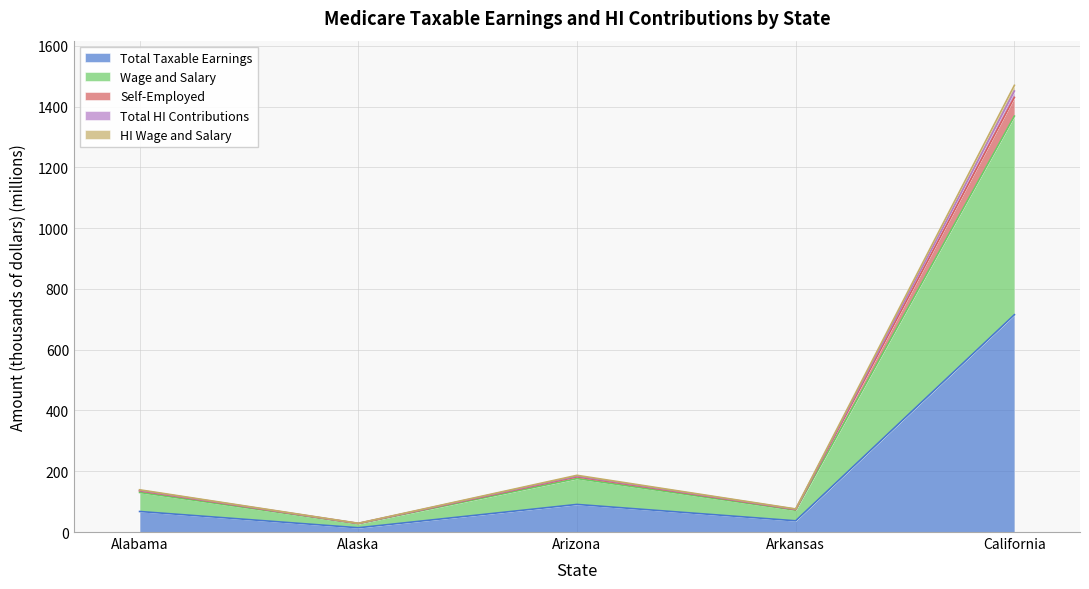

The Total Taxable Earnings series shows 715.2 at California. True or false?

True